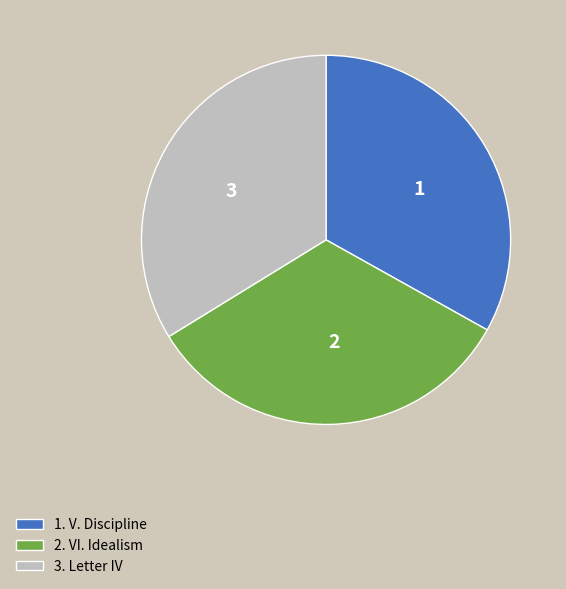

Do 2. VI. Idealism and 3. Letter IV together represent more than half of the pie?

Yes